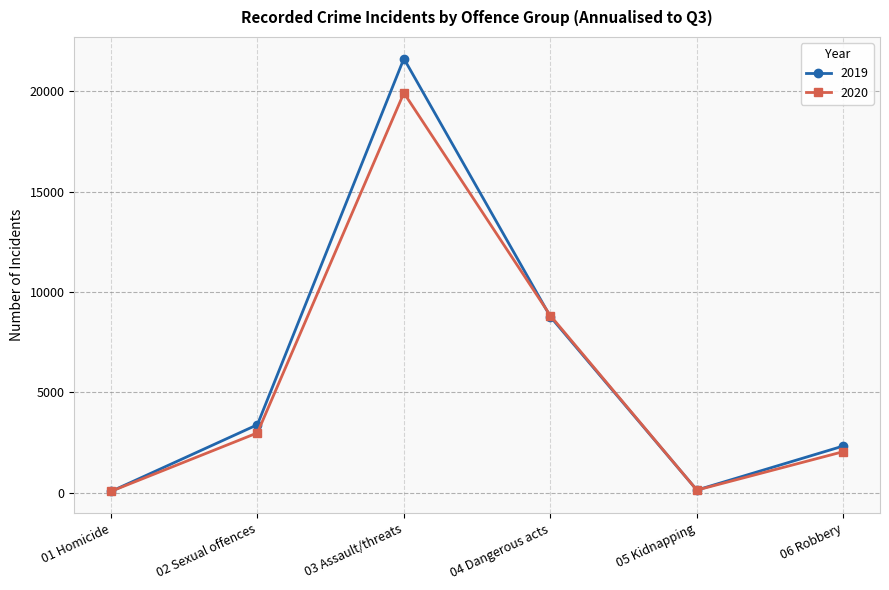

How many intersections are there between 2020 and 2019?

3